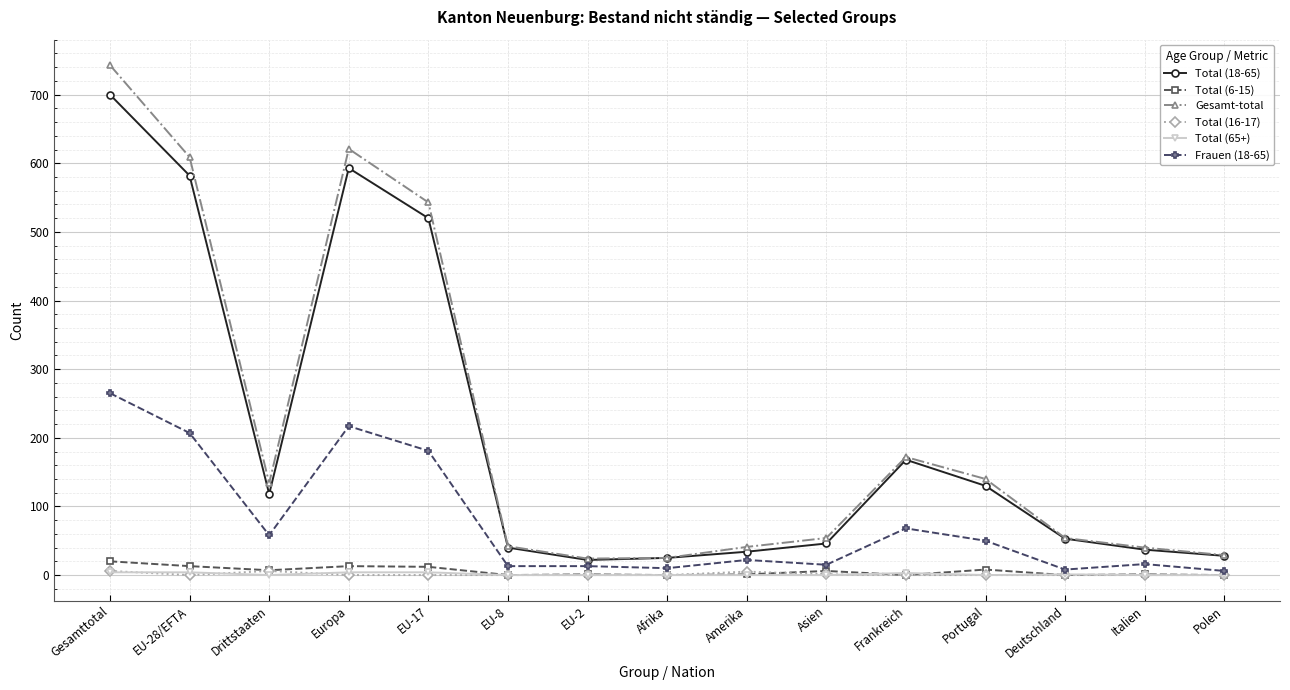

Between Portugal and Italien, which series saw the biggest shift?

Gesamt-total